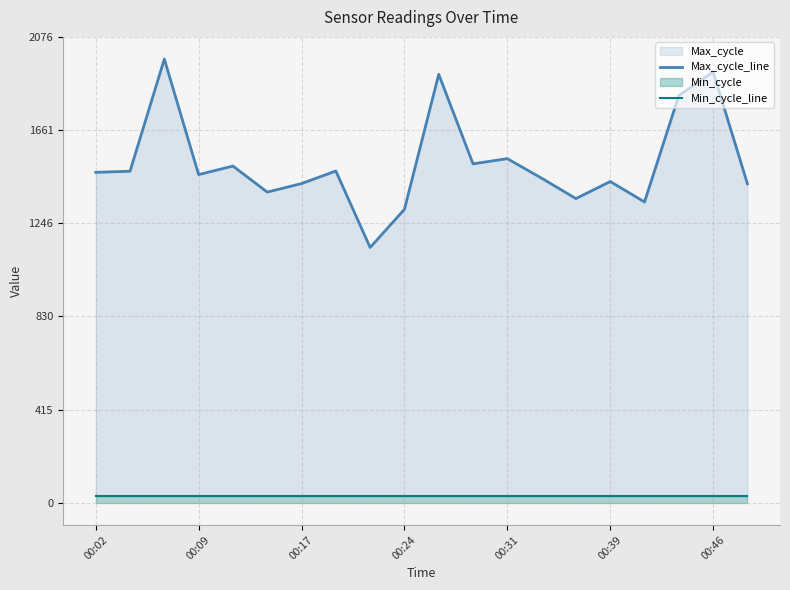

What is the total value across all series at 00:31?

1562